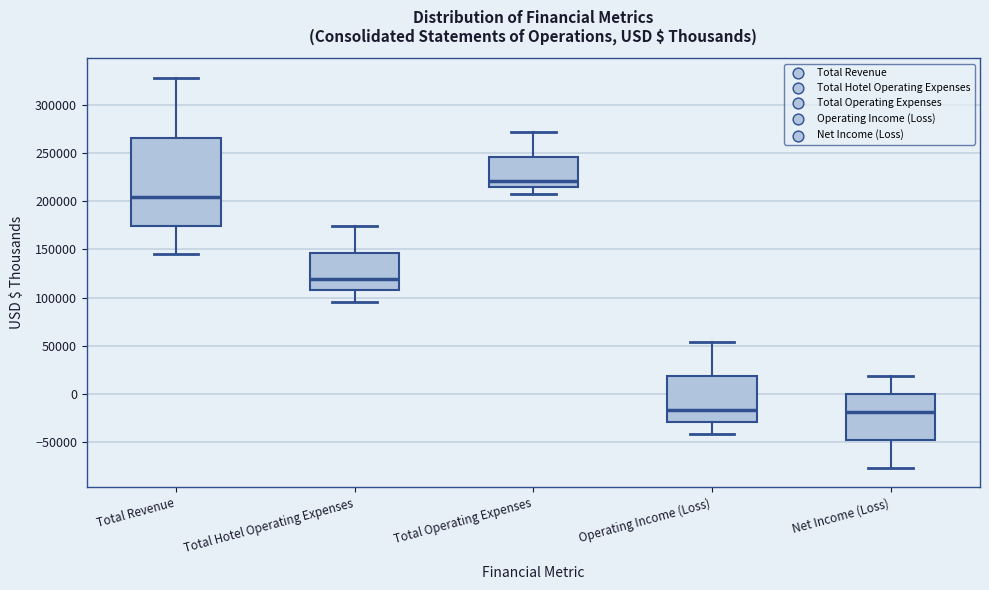

Reading left to right, read every box against the y-axis: the position of its median line, the range the box covers, and the ends of its whiskers. The values are not printed on the chart, so give them approximately, as read against the axis.

Total Revenue: median 205000, box 175000 to 265000, whiskers 145000 to 330000
Total Hotel Operating Expenses: median 120000, box 105000 to 145000, whiskers 95000 to 175000
Total Operating Expenses: median 220000, box 215000 to 245000, whiskers 210000 to 270000
Operating Income (Loss): median -15000, box -30000 to 20000, whiskers -40000 to 55000
Net Income (Loss): median -20000, box -50000 to 0, whiskers -75000 to 20000